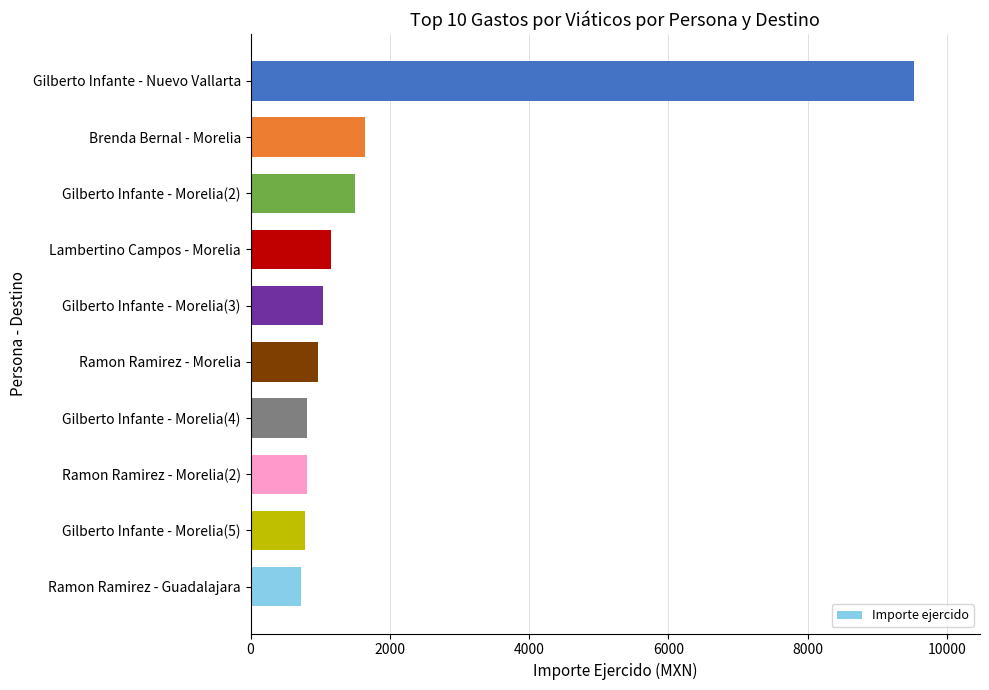

What is the sum of all values?

18963.0